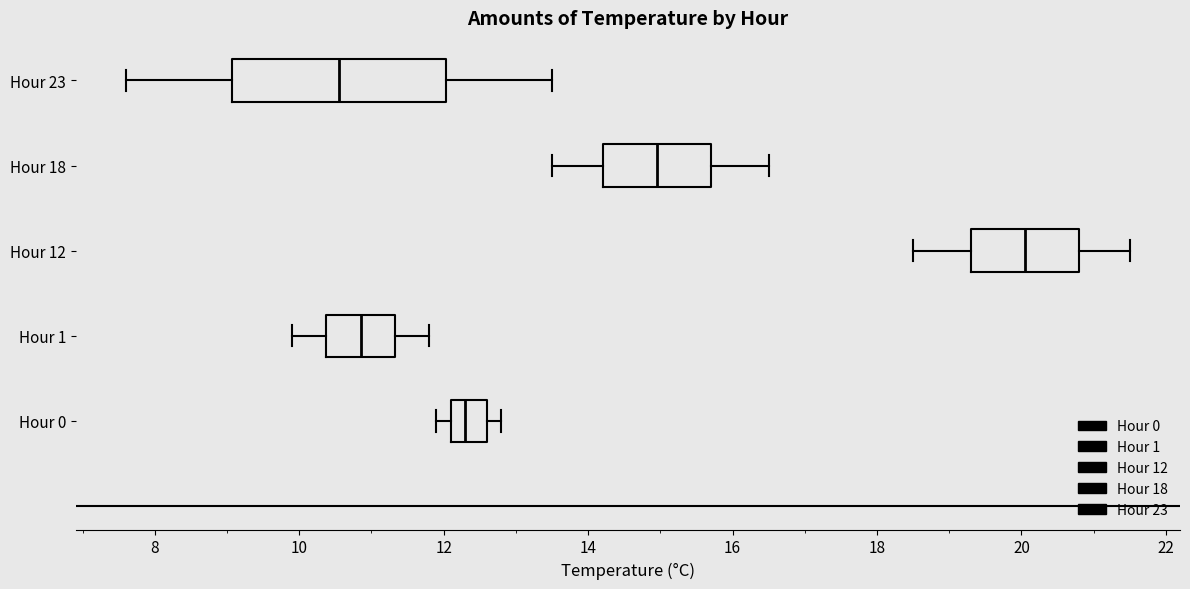

Which box is the widest, from its left edge to its right edge?

Hour 23